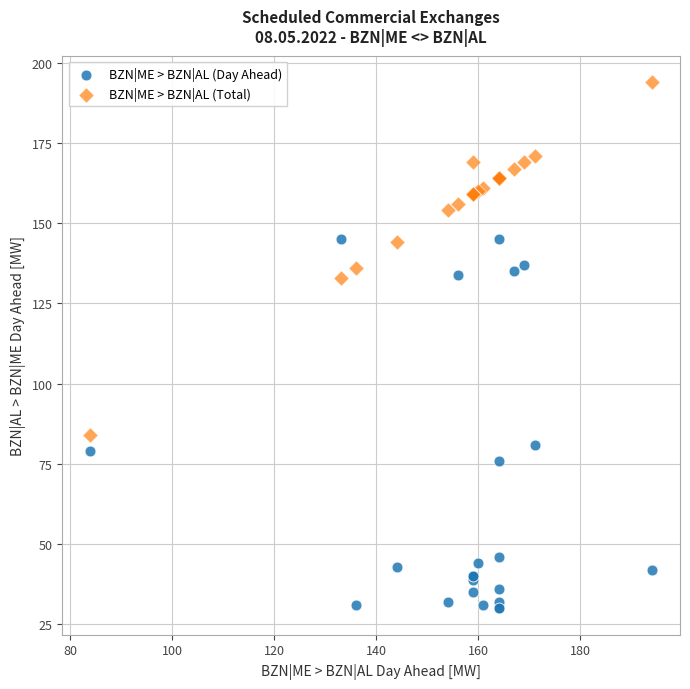

Which series has the widest spread of Y values?

BZN|ME > BZN|AL (Day Ahead)